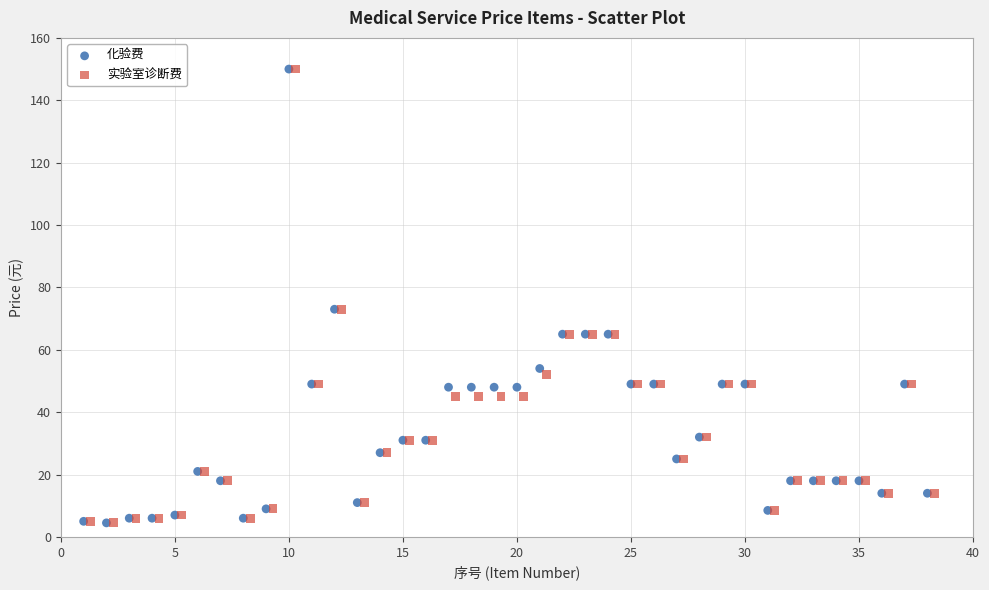

What are all the series names shown in the legend?

化验费, 实验室诊断费